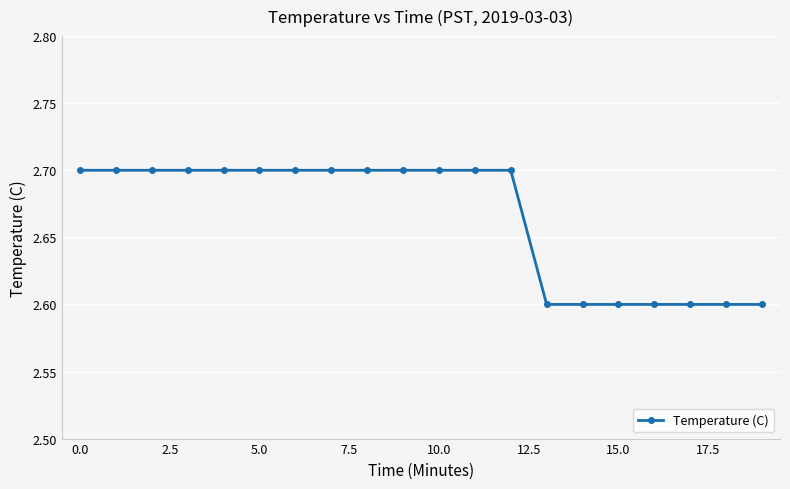

Count the values in the range 2 to 3.

20